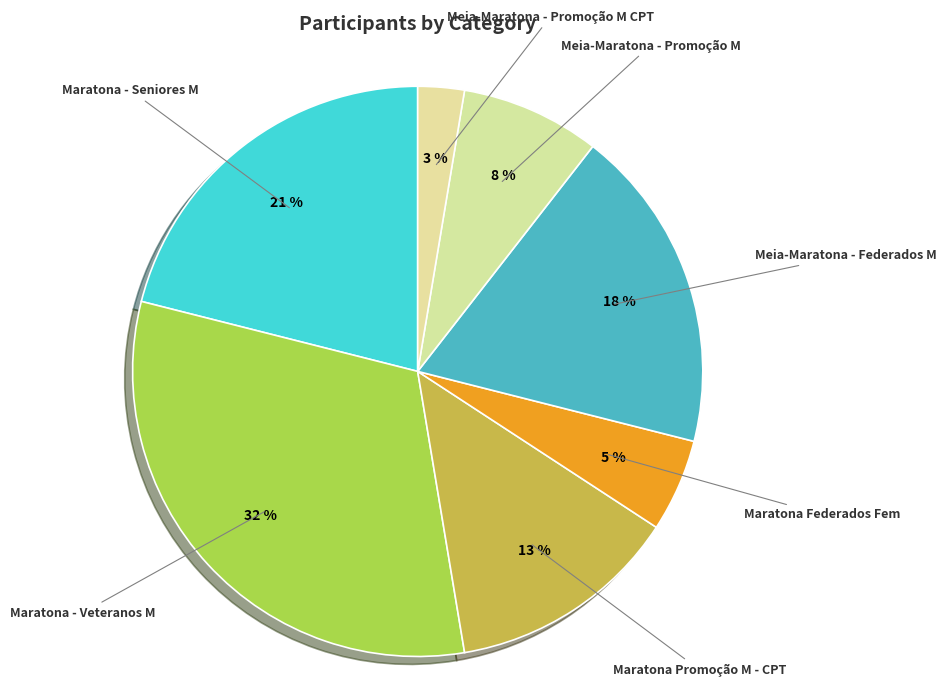

Is it true that Maratona Federados Fem is 1% of the pie?

False